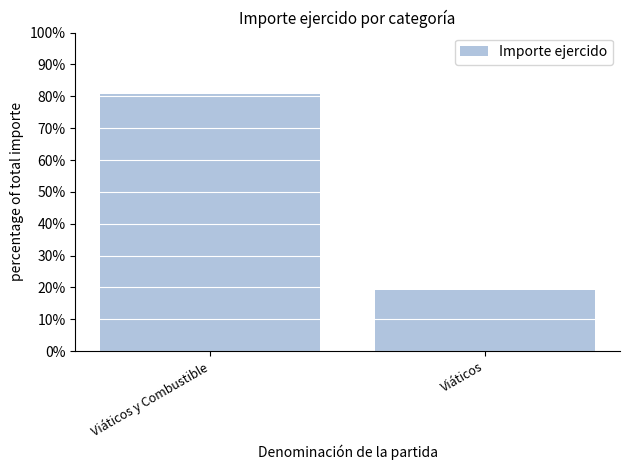

How many data points does each series have?

2